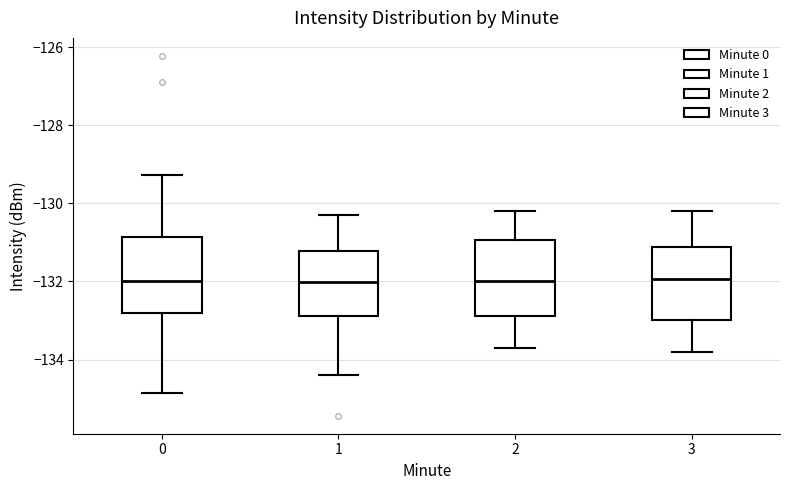

Reading left to right, read every box against the y-axis: the position of its median line, the range the box covers, and the ends of its whiskers. The values are not printed on the chart, so give them approximately, as read against the axis.

0: median -132.0, box -132.8 to -130.8, whiskers -134.8 to -129.2
1: median -132.0, box -132.8 to -131.2, whiskers -134.4 to -130.2
2: median -132.0, box -132.8 to -131.0, whiskers -133.6 to -130.2
3: median -132.0, box -133.0 to -131.2, whiskers -133.8 to -130.2